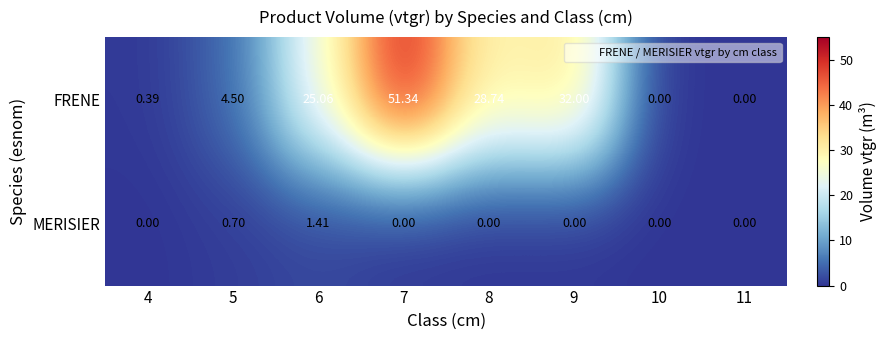

At 8, list the series in order from smallest to largest.

MERISIER, FRENE